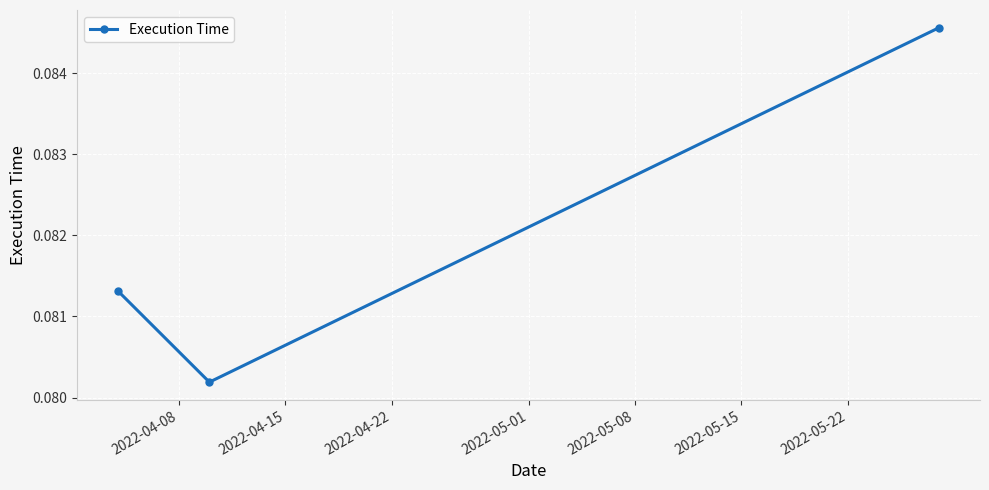

Count the values in the range 0 to 1.

3